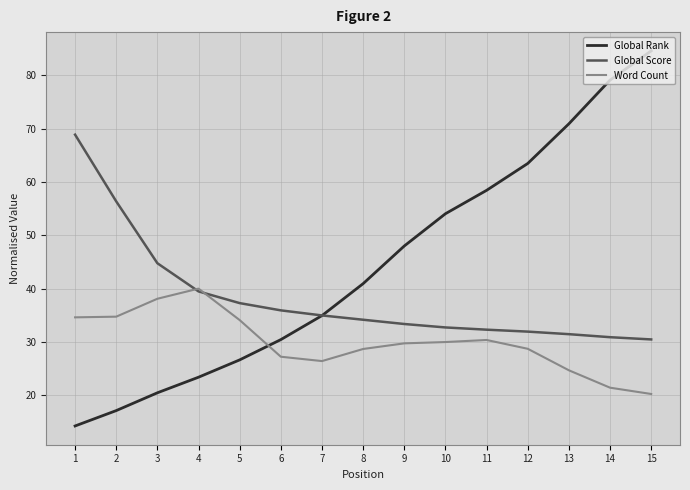

Does the chart have visible grid lines?

Yes